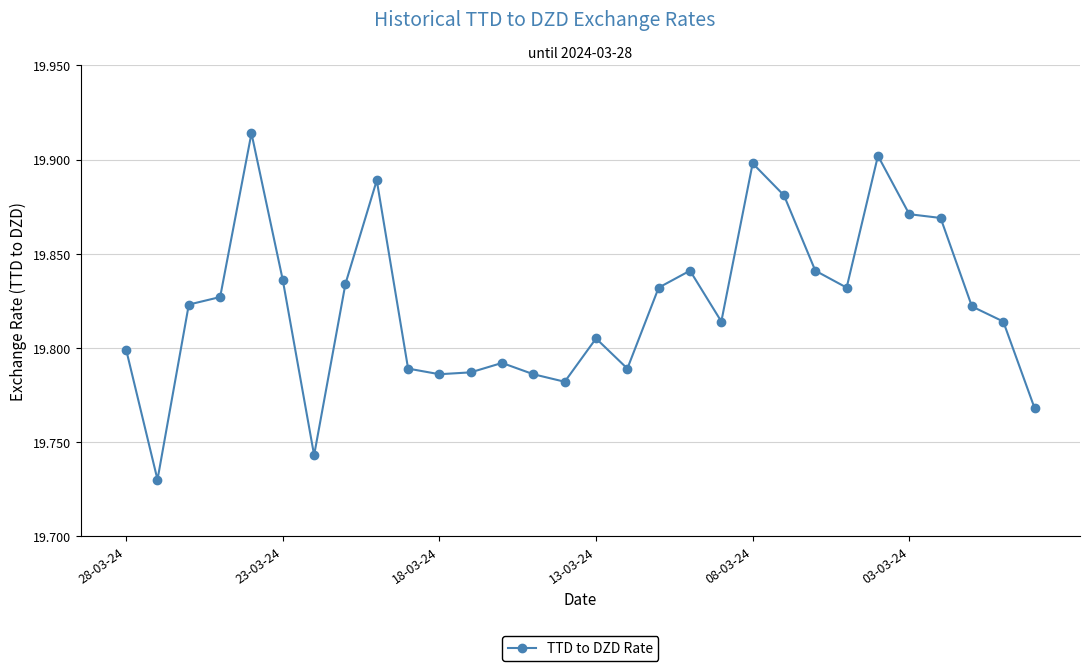

Count the values in the range 19 to 20.

30